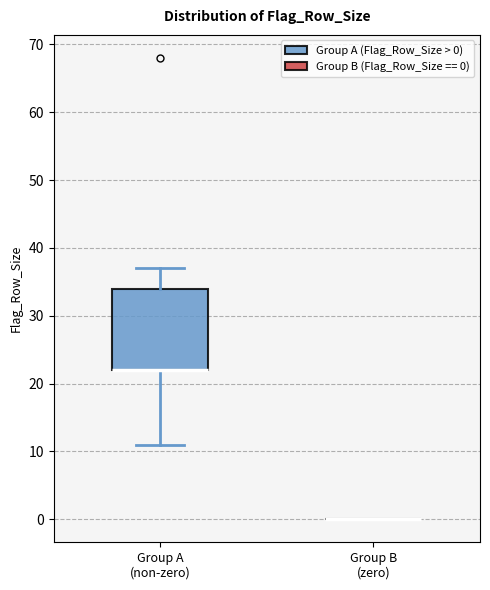

Reading left to right, transcribe this box plot: for each box, give where its median line is, the range the box spans, and where its two whiskers end, as read against the y-axis. The values are not printed on the chart, so give them approximately, as read against the axis.

Group A (non-zero): median 22 (drawn on the box's lower edge), box 22 to 34, whiskers 11 to 37
Group B (zero): box collapsed to a line at 0, whiskers 0 to 0